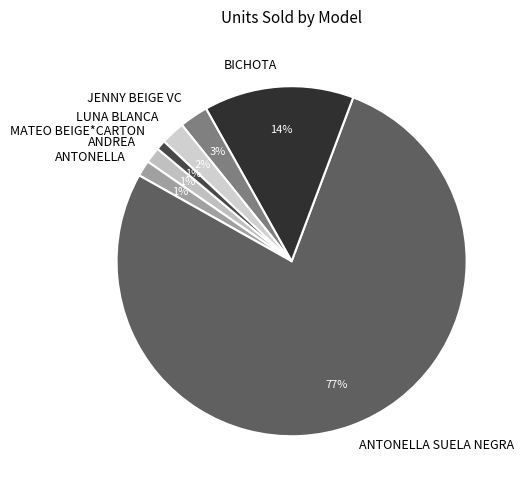

Which has a higher value, BICHOTA or ANDREA?

BICHOTA